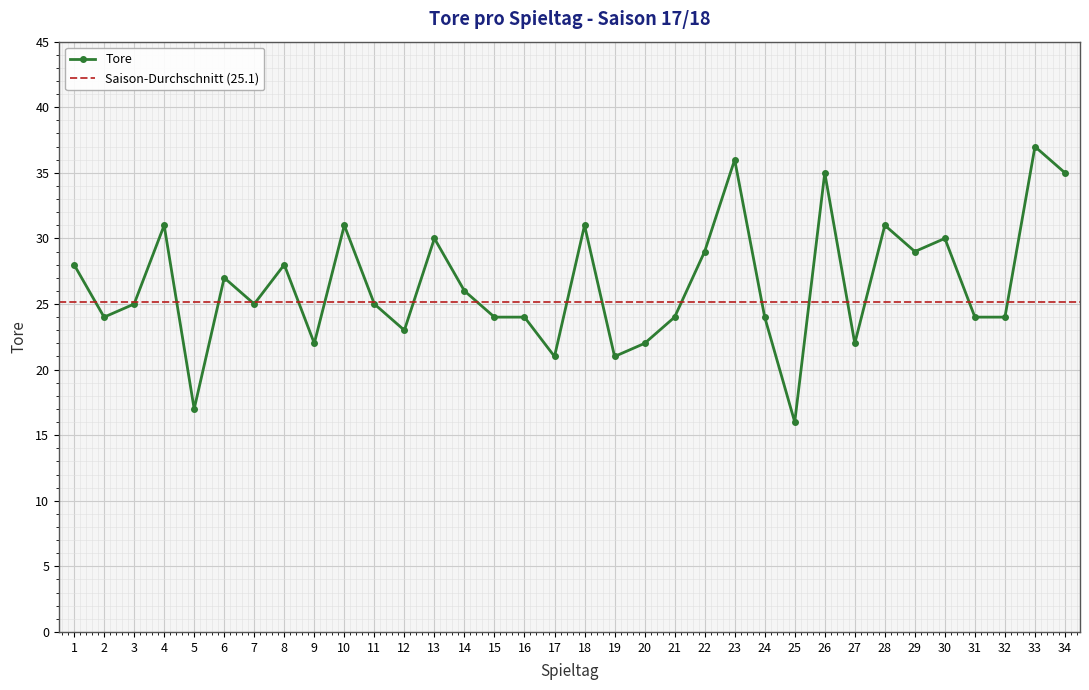

What is the change in value from 17 to 31?

+3